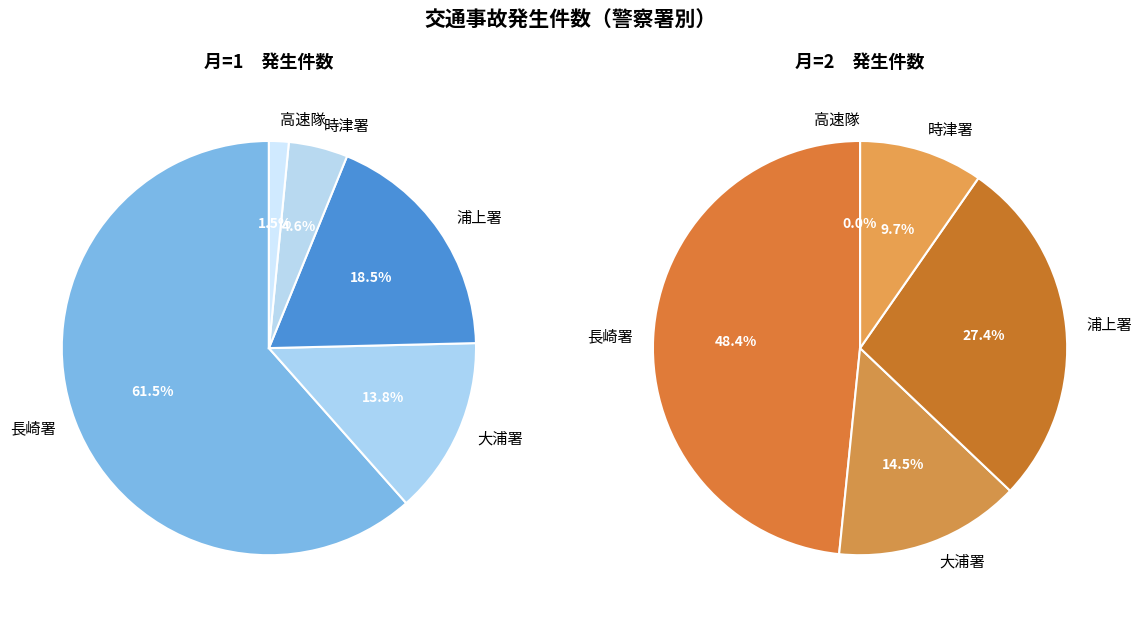

To the nearest percent, what percentage of the pie is 1?

100%